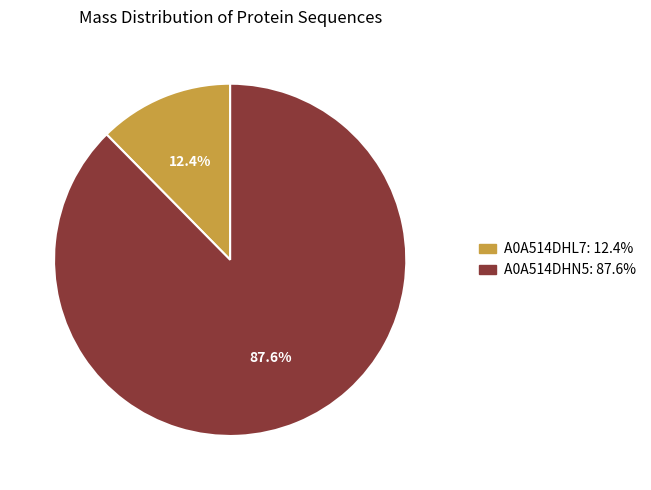

Is there a majority slice in this chart?

Yes